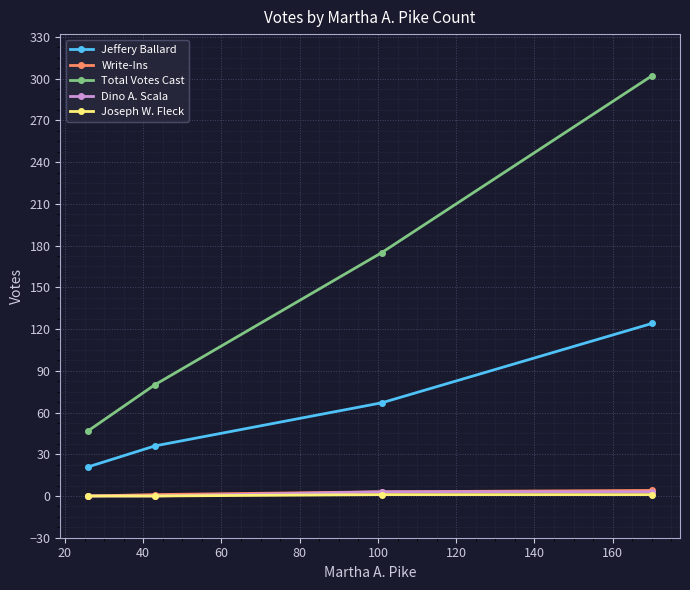

True or false: Total Votes Cast and Jeffery Ballard cross at least once.

False